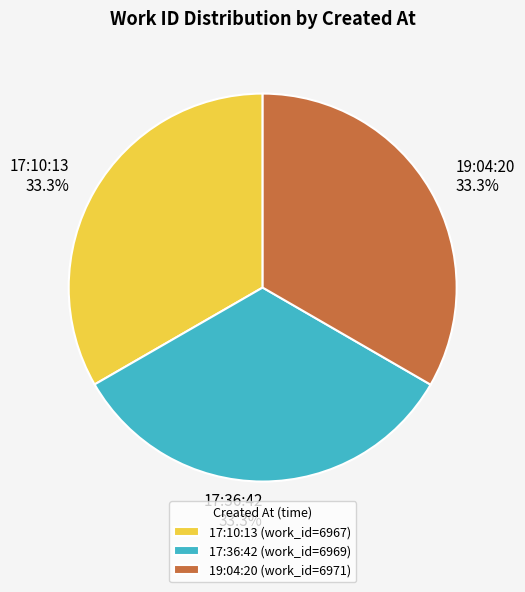

What is the total percentage of 19:04:20 and 17:10:13?

66.7%